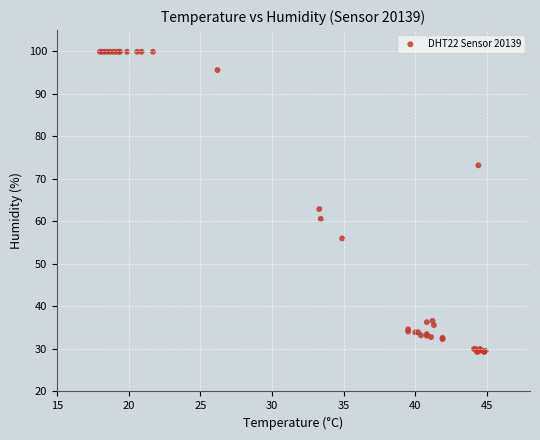

What Y value in the scatter plot is closest to 64?

62.9